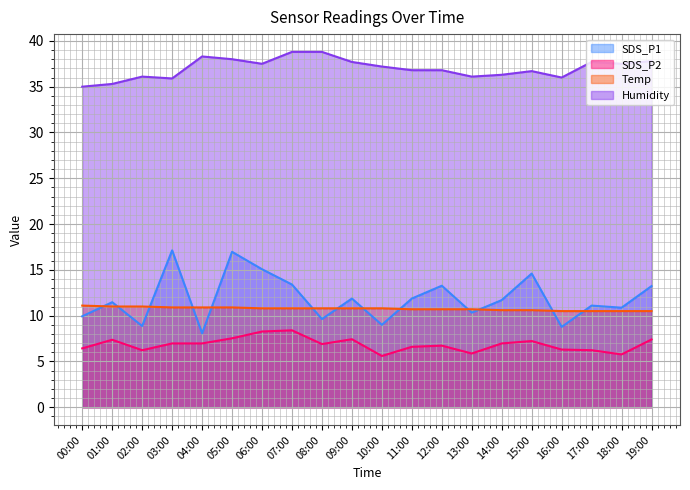

How many lines are shown in the chart?

4